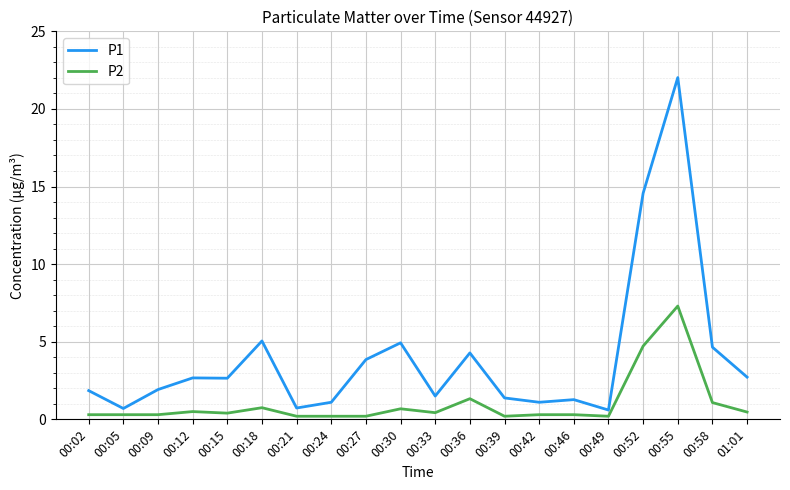

What is the smallest value displayed?

0.2